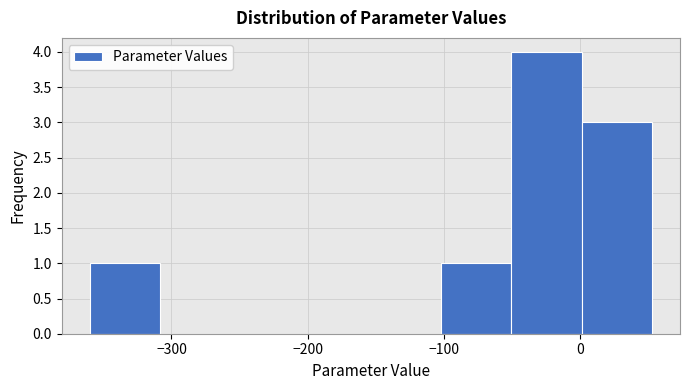

Reading left to right, transcribe this chart: for each bar, give the range it covers on the x-axis and its height. Neither the bar edges nor the heights are printed on the chart, so give them approximately, as read against the axes.

-360 to -310: 1
-310 to -260: 0
-260 to -210: 0
-210 to -150: 0
-150 to -100: 0
-100 to -50: 1
-50 to 0: 4
0 to 50: 3